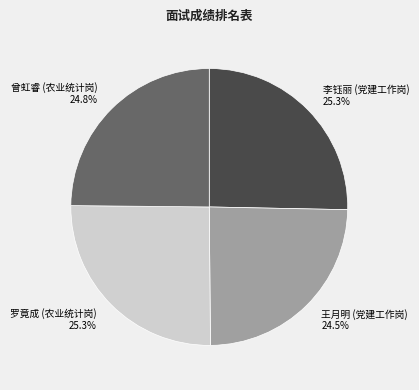

What is the ratio of the value at 罗竟成 (农业统计岗) to the value at 李钰丽 (党建工作岗)?

1.0